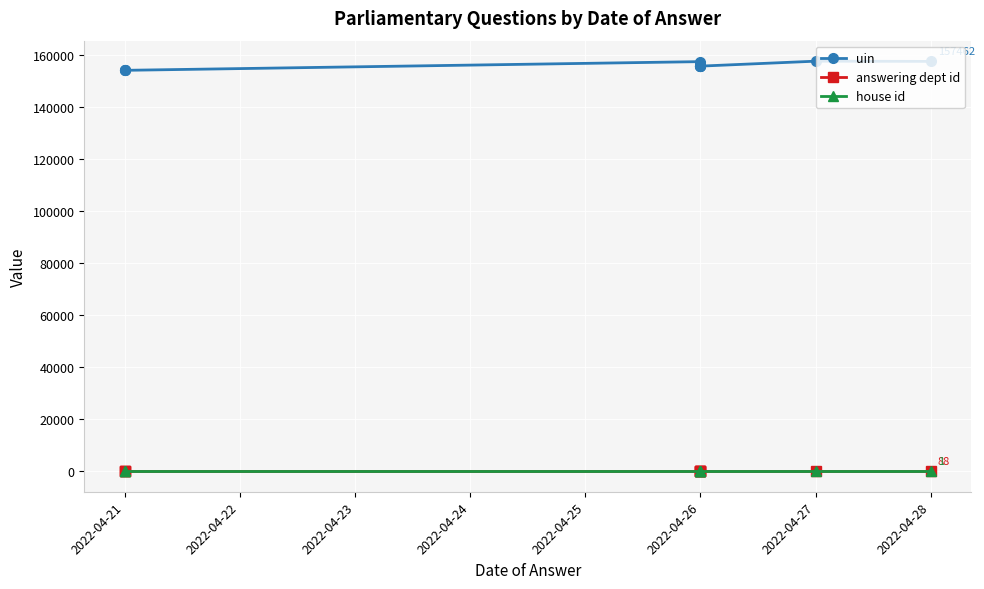

The value of house id at 2022-04-26 is 1. True or false?

True